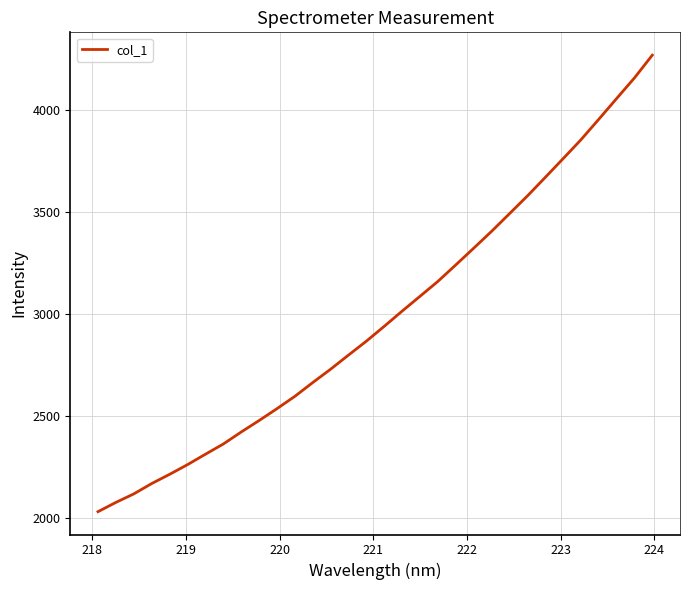

Count the number of categories in the chart.

32